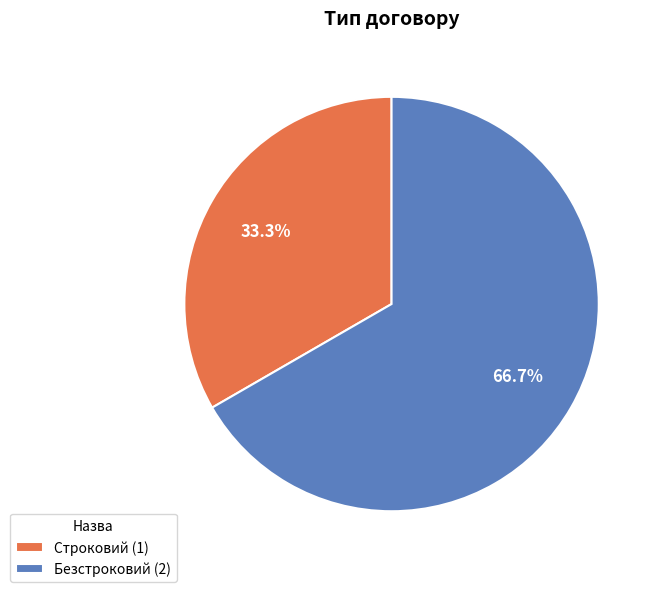

Which slice is the smallest?

Строковий